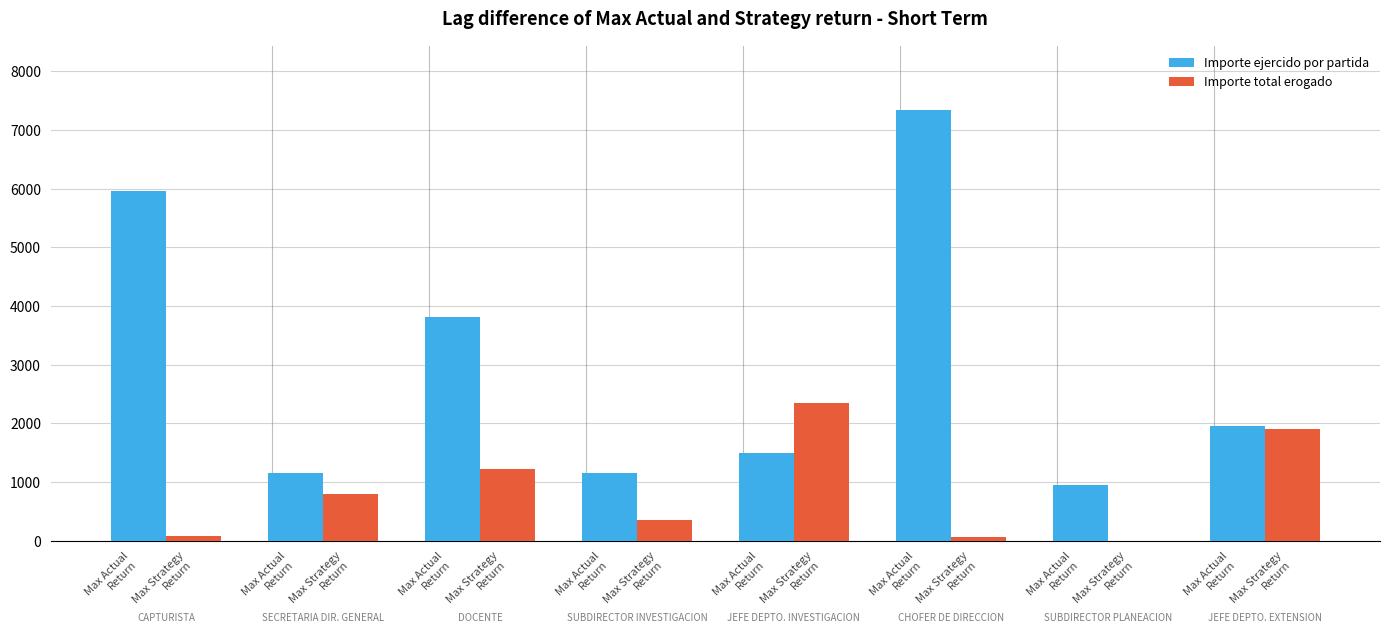

Rank the series by their maximum value, from lowest to highest.

Importe total erogado, Importe ejercido por partida